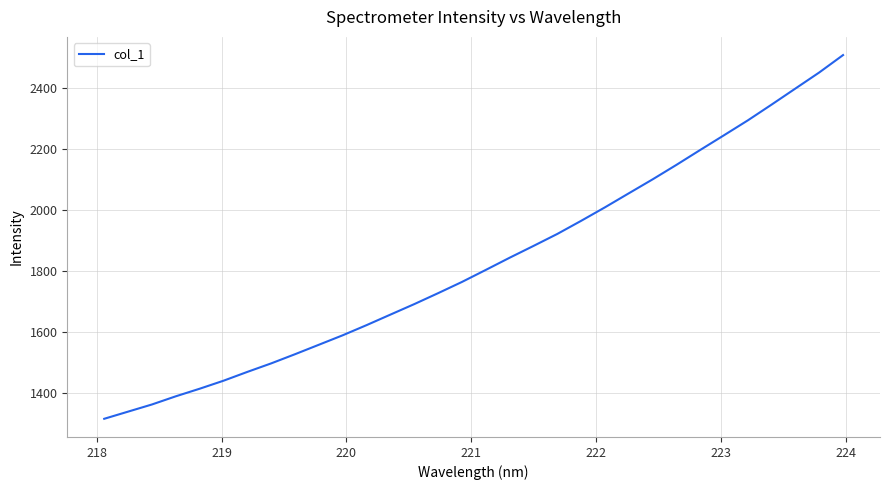

What is the difference between the maximum and minimum values?

1192.1